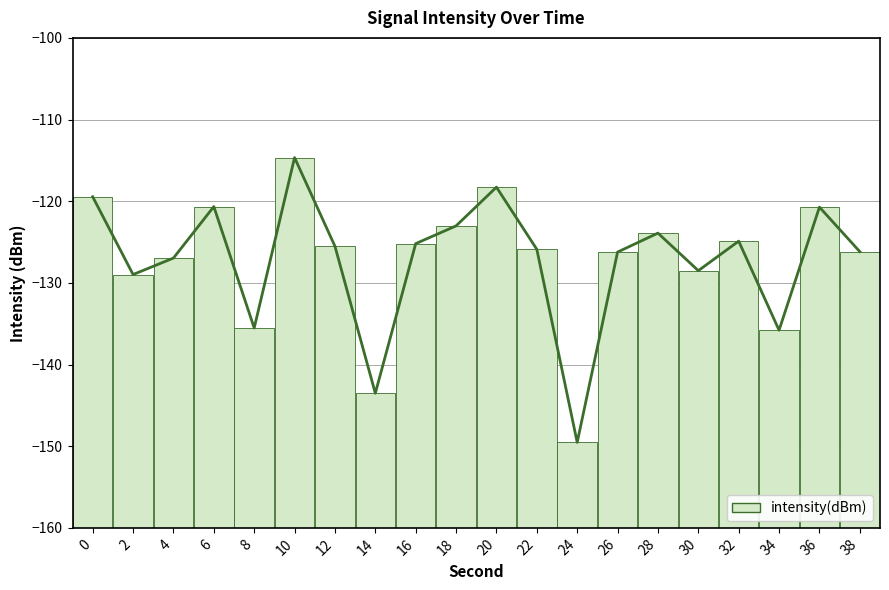

Rank the categories by value from lowest to highest.

24, 14, 34, 8, 2, 30, 4, 26, 38, 22, 12, 16, 32, 28, 18, 36, 6, 0, 20, 10